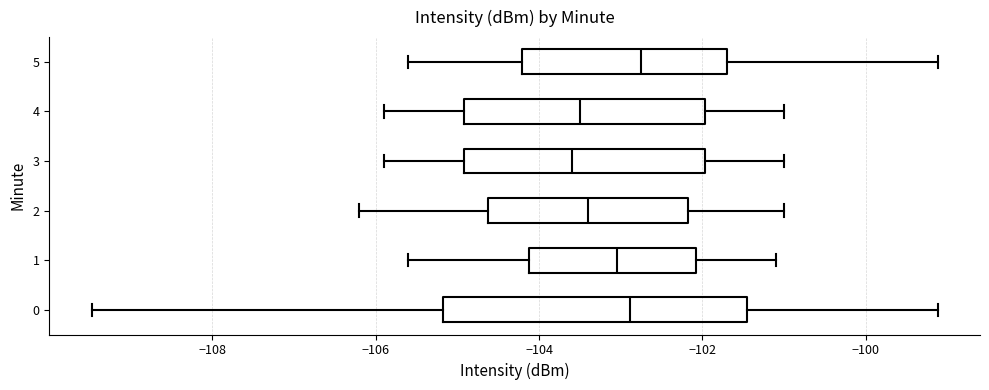

Reading bottom to top, transcribe this box plot: for each box, give where its median line is, the range the box spans, and where its two whiskers end, as read against the x-axis. The values are not printed on the chart, so give them approximately, as read against the axis.

0: median -102.8, box -105.2 to -101.4, whiskers -109.4 to -99.2
1: median -103.0, box -104.2 to -102.0, whiskers -105.6 to -101.0
2: median -103.4, box -104.6 to -102.2, whiskers -106.2 to -101.0
3: median -103.6, box -105.0 to -102.0, whiskers -105.8 to -101.0
4: median -103.4, box -105.0 to -102.0, whiskers -105.8 to -101.0
5: median -102.8, box -104.2 to -101.6, whiskers -105.6 to -99.2